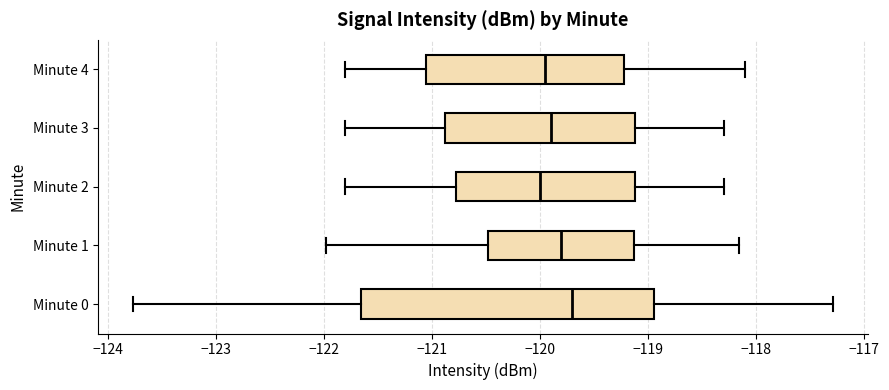

Reading bottom to top, read every box against the x-axis: the position of its median line, the range the box covers, and the ends of its whiskers. The values are not printed on the chart, so give them approximately, as read against the axis.

Minute 0: median -119.7, box -121.7 to -118.9, whiskers -123.8 to -117.3
Minute 1: median -119.8, box -120.5 to -119.1, whiskers -122.0 to -118.2
Minute 2: median -120.0, box -120.8 to -119.1, whiskers -121.8 to -118.3
Minute 3: median -119.9, box -120.9 to -119.1, whiskers -121.8 to -118.3
Minute 4: median -119.9, box -121.0 to -119.2, whiskers -121.8 to -118.1